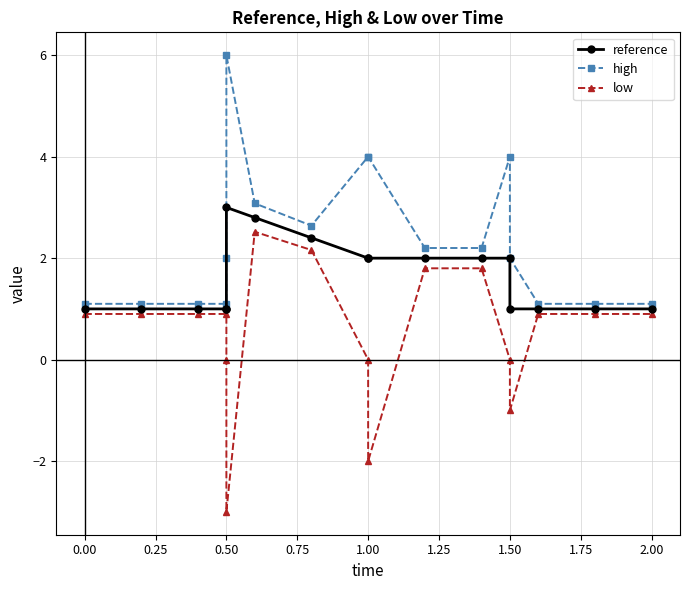

How many data points does each series have?

17